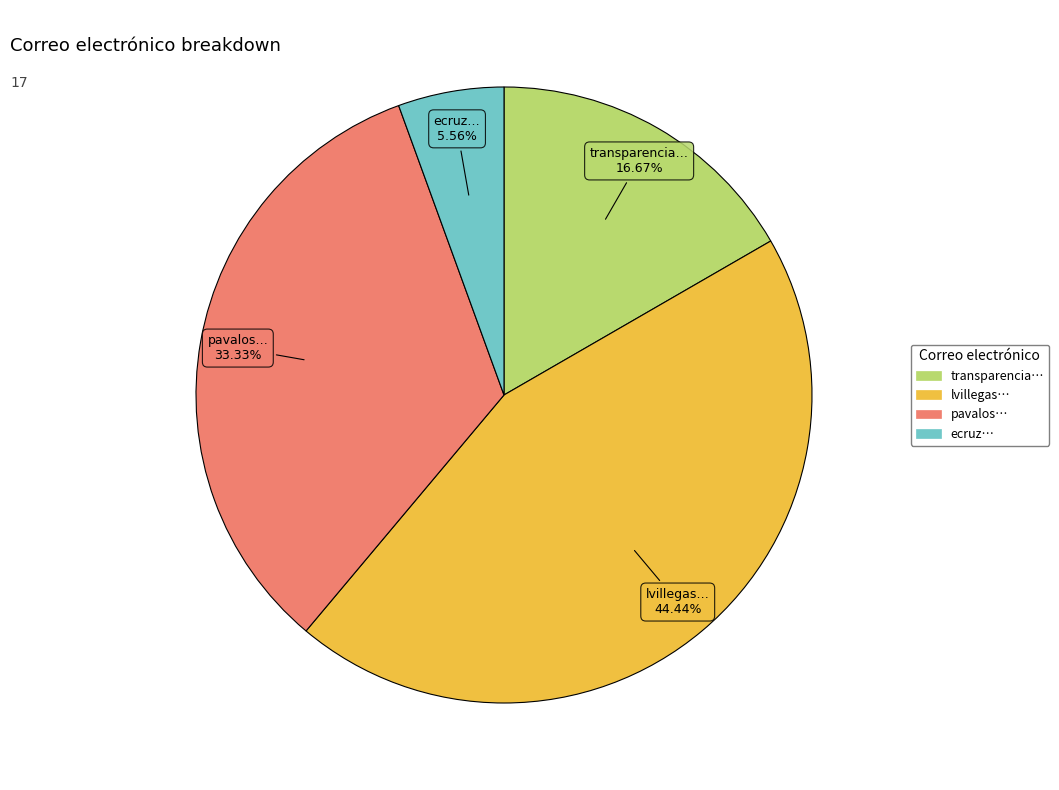

Is there any slice that represents more than half of the pie?

No